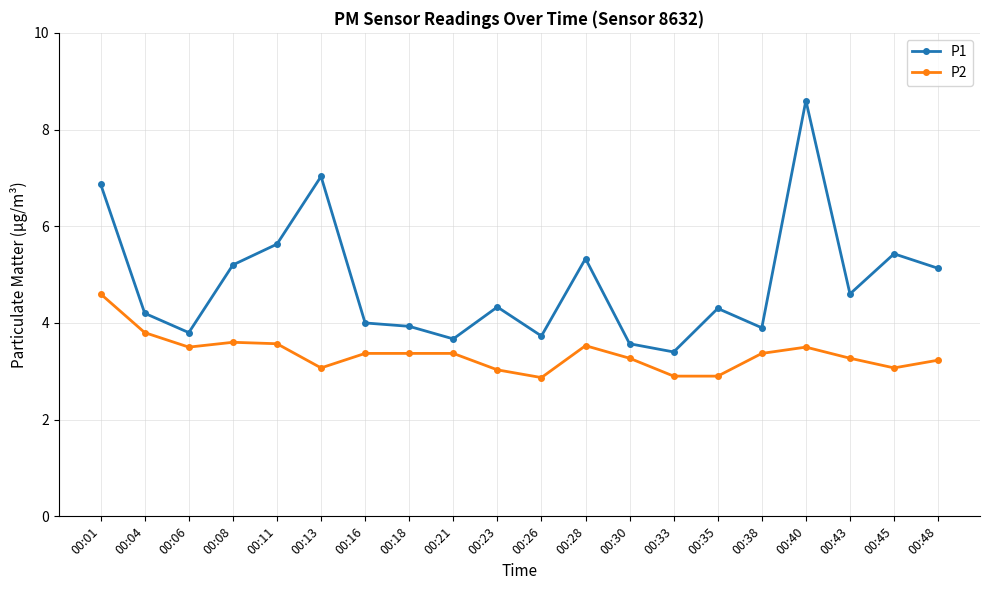

Where is P1 nearest to the value 6?

00:11